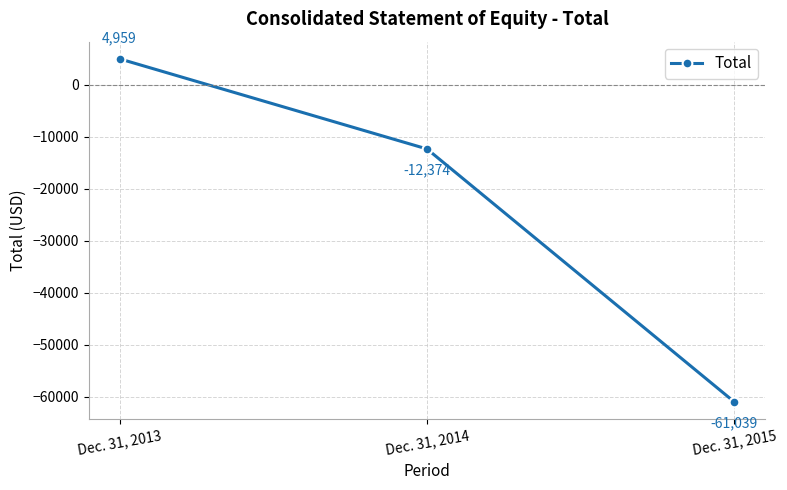

How many positive values are there?

1